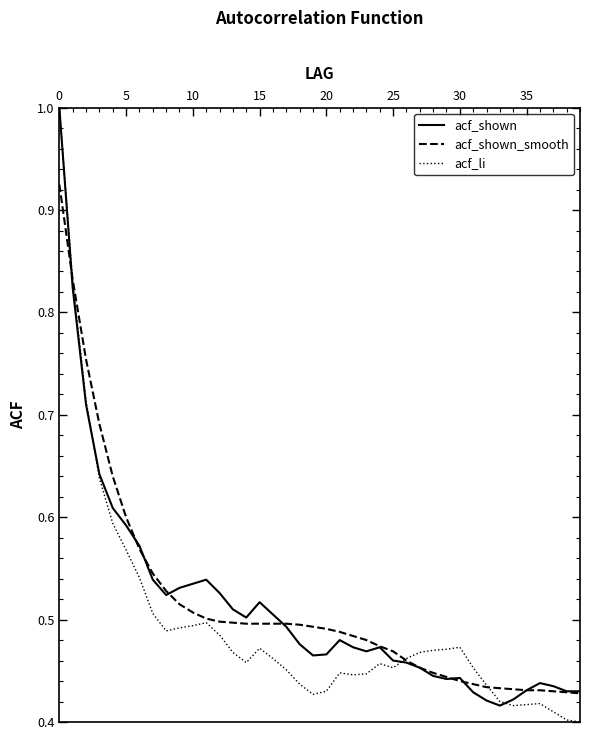

What is the greatest value displayed?

1.0